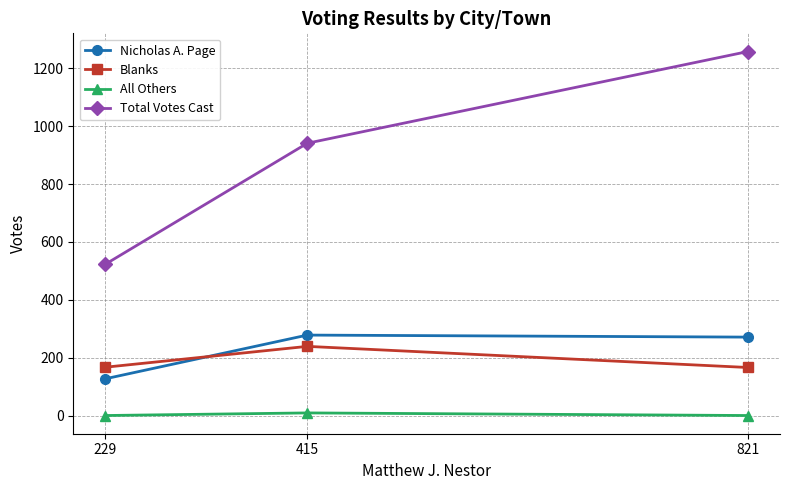

List the labels in order of Total Votes Cast value, largest first.

821, 415, 229